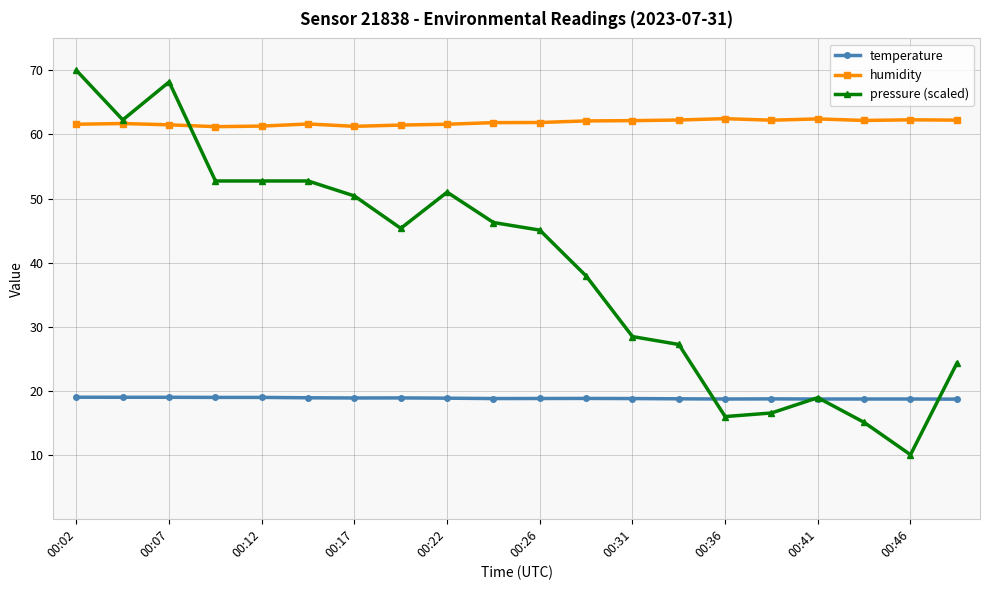

At how many categories does at least one series exceed 38?

20